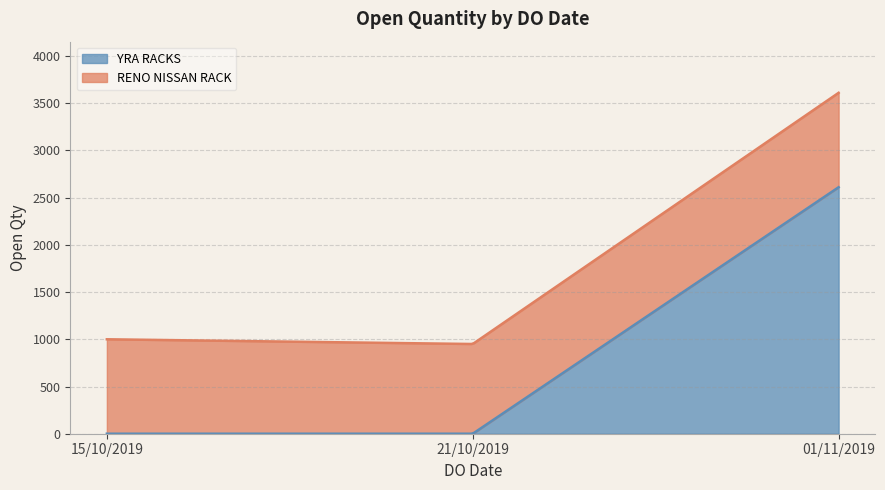

True or false: there are more than 2 points higher than both neighbors.

False